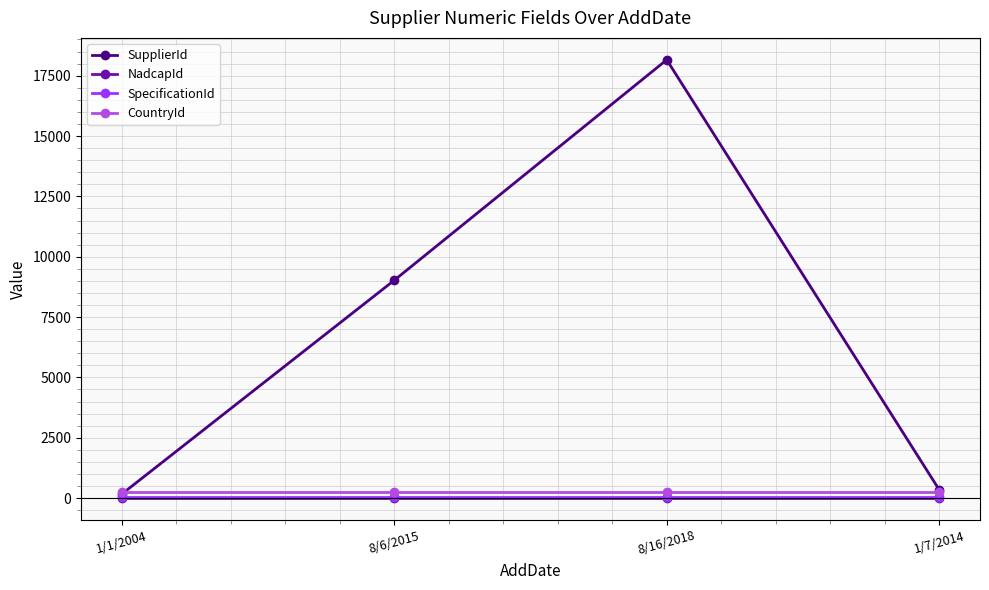

The SpecificationId series shows 29 at 1/1/2004. True or false?

True